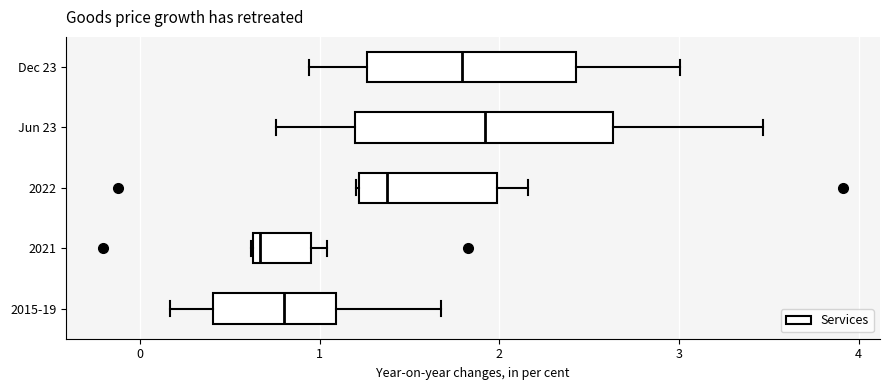

Reading bottom to top, read every box against the x-axis: the position of its median line, the range the box covers, and the ends of its whiskers. The values are not printed on the chart, so give them approximately, as read against the axis.

2015-19: median 0.8, box 0.4 to 1.1, whiskers 0.2 to 1.7
2021: median 0.7, box 0.6 to 1.0, whiskers 0.6 to 1.0 (just right of the box's right edge)
2022: median 1.4, box 1.2 to 2.0, whiskers 1.2 to 2.2
Jun 23: median 1.9, box 1.2 to 2.6, whiskers 0.8 to 3.5
Dec 23: median 1.8, box 1.3 to 2.4, whiskers 0.9 to 3.0